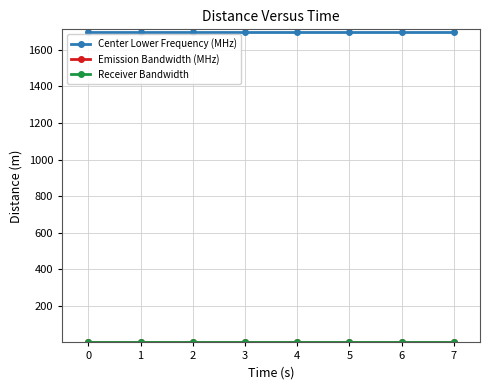

Which series has the largest total across all categories?

Center Lower Frequency (MHz)